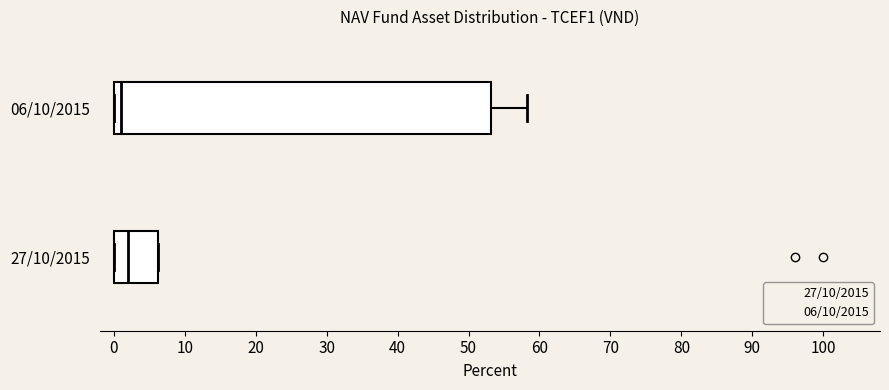

Where does the right whisker of the box for 06/10/2015 end on the x-axis? The values are not printed on the chart, so give them approximately, as read against the axis.

58